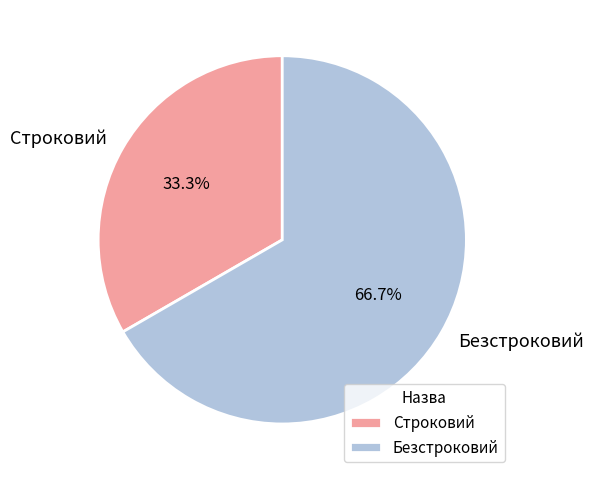

True or false: Безстроковий accounts for 67% of the total.

True